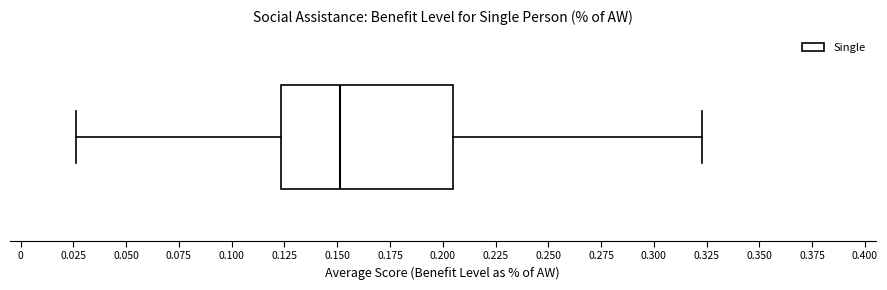

Where is the right edge of the box on the x-axis? The values are not printed on the chart, so give them approximately, as read against the axis.

0.205